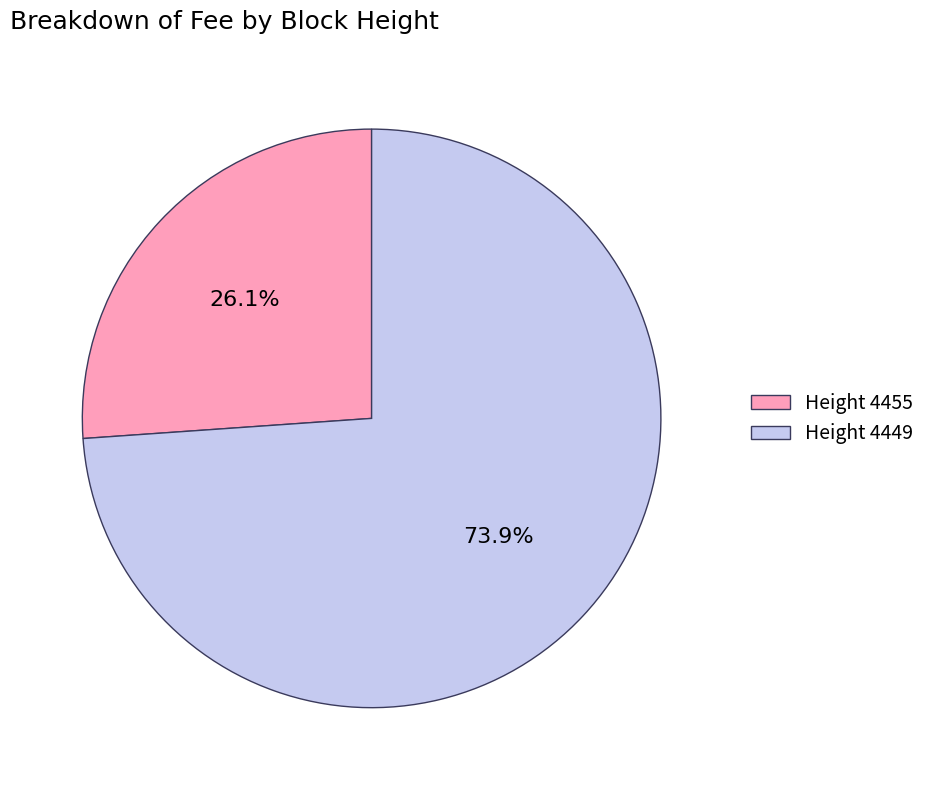

Which category has the smallest portion of the pie?

Height 4455